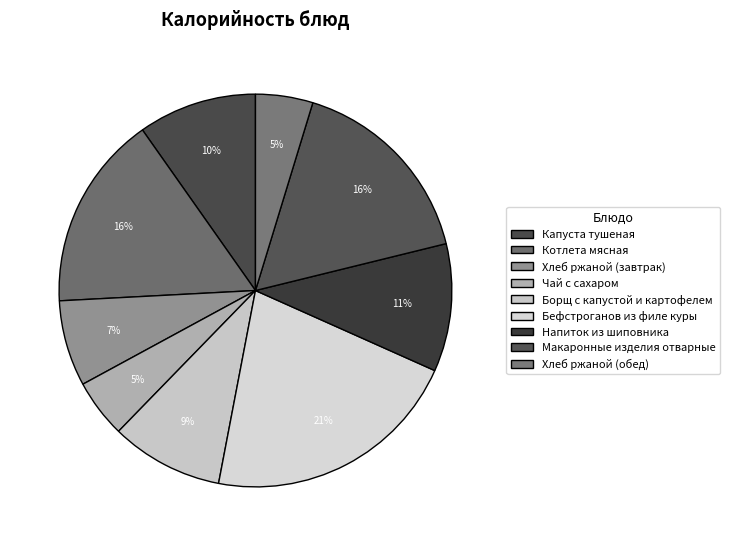

The Хлеб ржаной (завтрак) slice represents 7% of the pie. True or false?

True